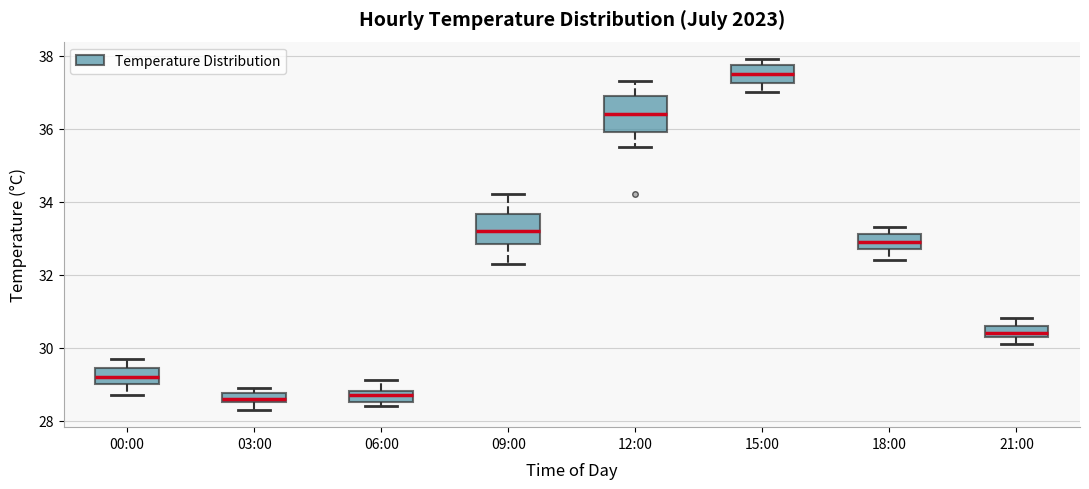

Where is the upper edge of the box for 18:00 on the y-axis? The values are not printed on the chart, so give them approximately, as read against the axis.

33.2